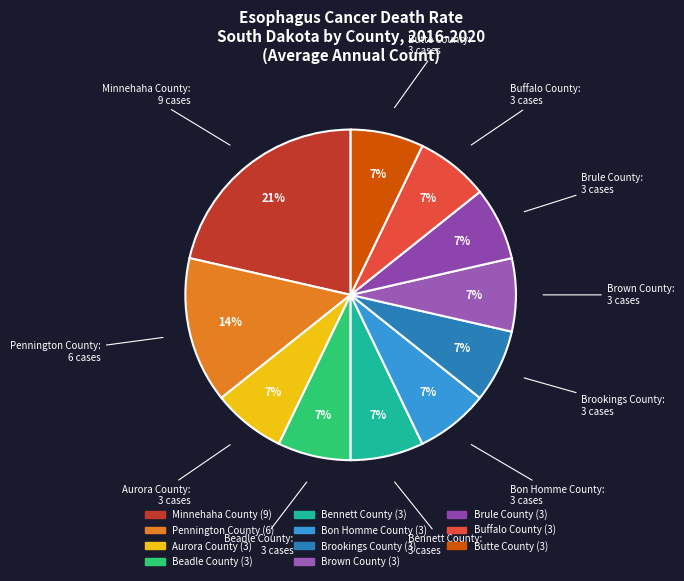

What is the ratio of the value at Brookings County to the value at Pennington County?

0.5